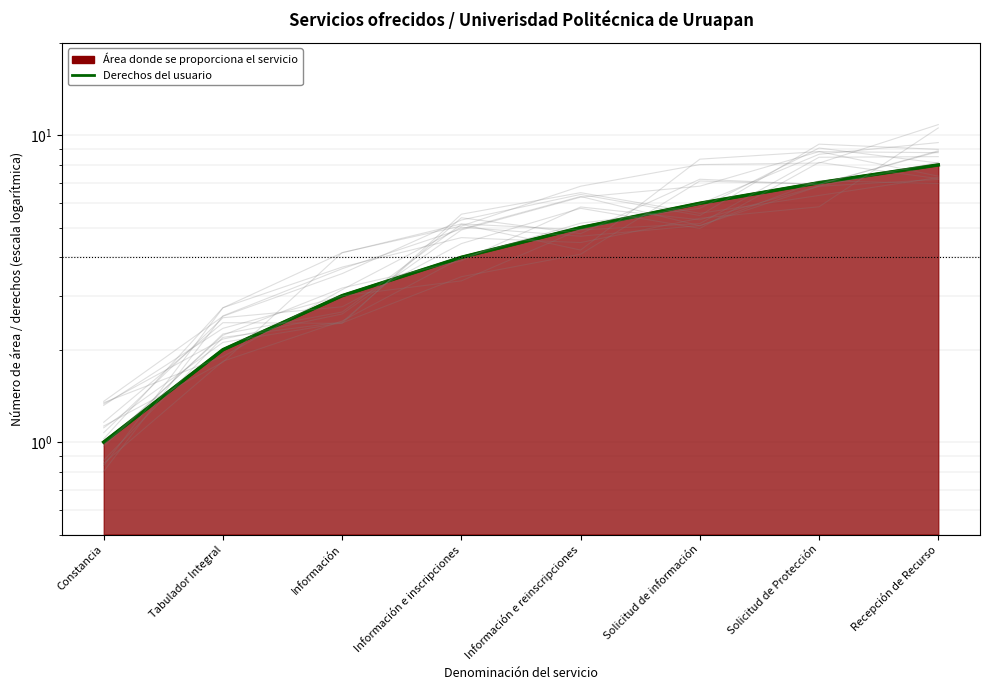

What is the difference between the maximum and minimum values?

7